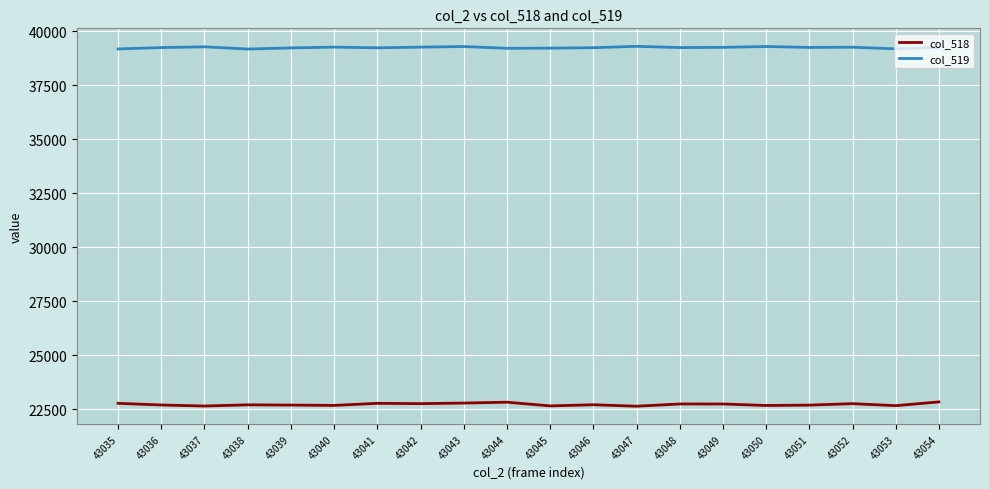

What is the spread (max minus min) of values at 43038?

16478